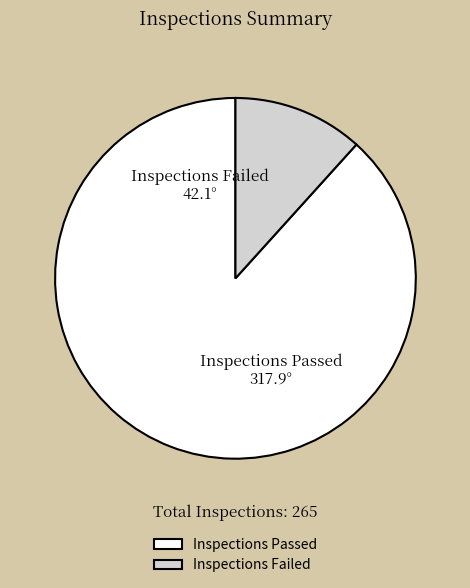

Is there a majority slice in this chart?

Yes